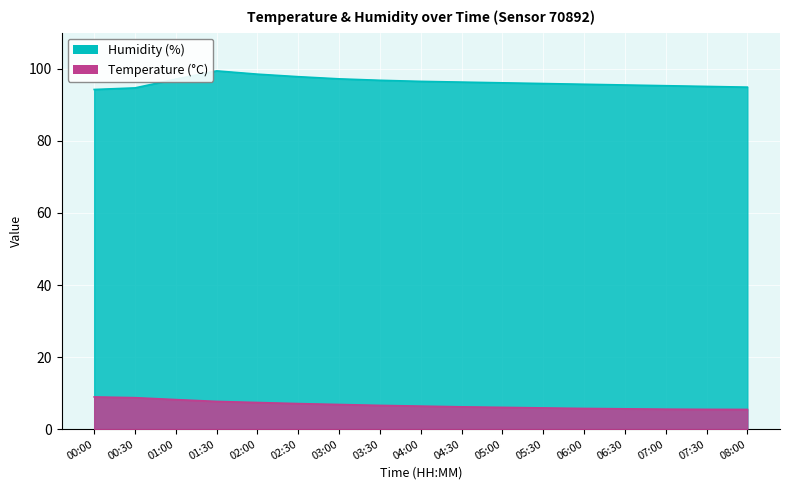

The temperature series shows 8.9 at 00:00. True or false?

True